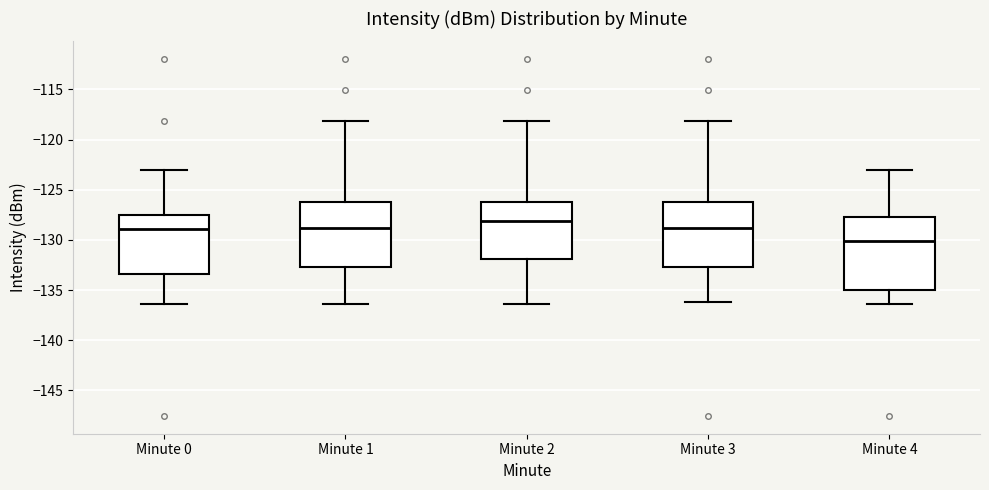

Where does the median line of the box for Minute 0 sit on the y-axis? The values are not printed on the chart, so give them approximately, as read against the axis.

-129.0